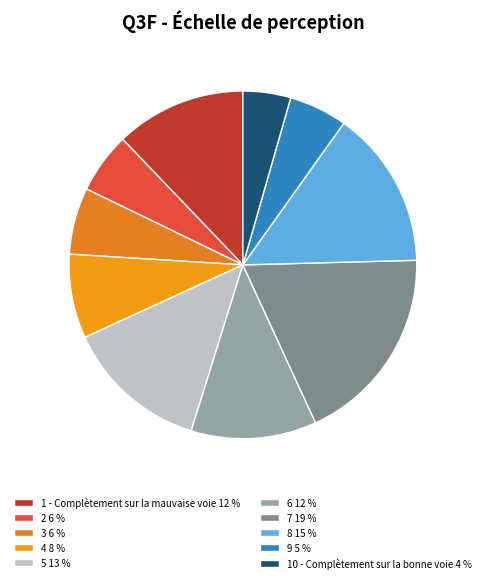

How many segments does this pie chart have?

10